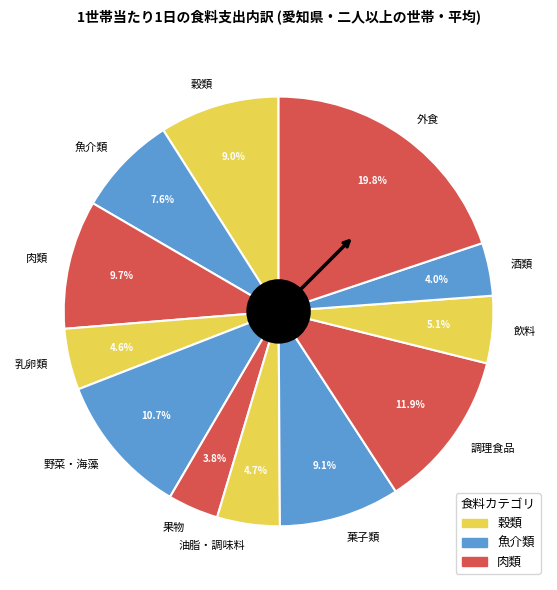

Does 穀類 represent more than half of the total?

No